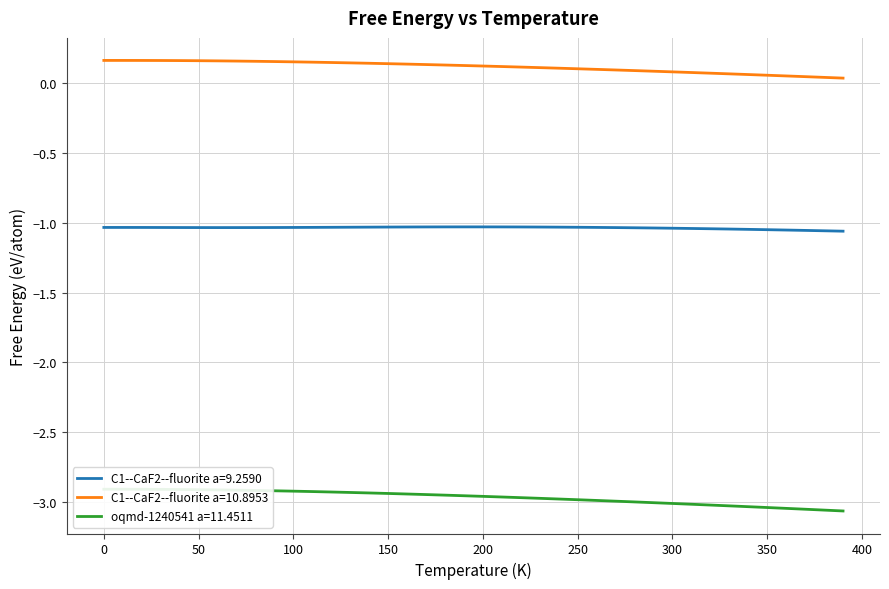

What is the sum of all oqmd-1240541 a=11.4511 values?

-118.7